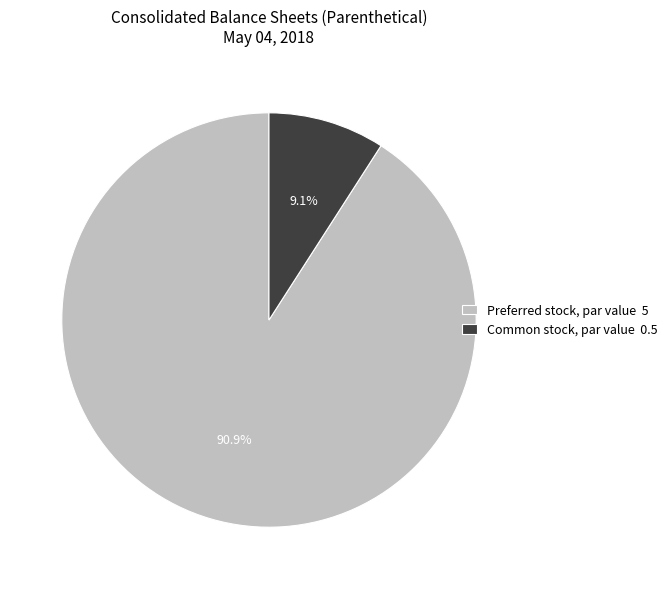

To the nearest percent, what is the difference between the largest and smallest slice percentages?

82%